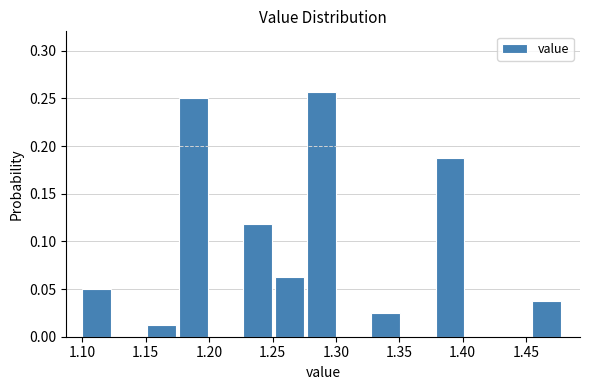

Reading left to right, transcribe this chart: for each bar, give the range it covers on the x-axis and its height. Neither the bar edges nor the heights are printed on the chart, so give them approximately, as read against the axes.

1.100 to 1.125: 0.050
1.125 to 1.150: 0
1.150 to 1.175: 0.015
1.175 to 1.200: 0.250
1.200 to 1.225: 0
1.225 to 1.250: 0.120
1.250 to 1.275: 0.065
1.275 to 1.305: 0.255
1.305 to 1.330: 0
1.330 to 1.355: 0.025
1.355 to 1.380: 0
1.380 to 1.405: 0.190
1.405 to 1.430: 0
1.430 to 1.455: 0
1.455 to 1.480: 0.040